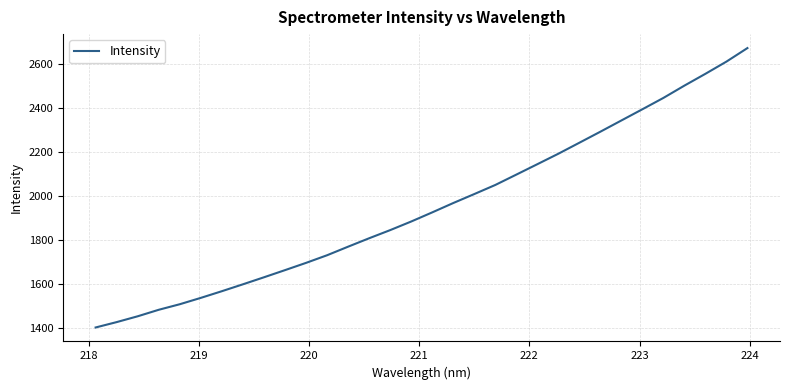

What is the minimum value shown in the chart?

1401.6